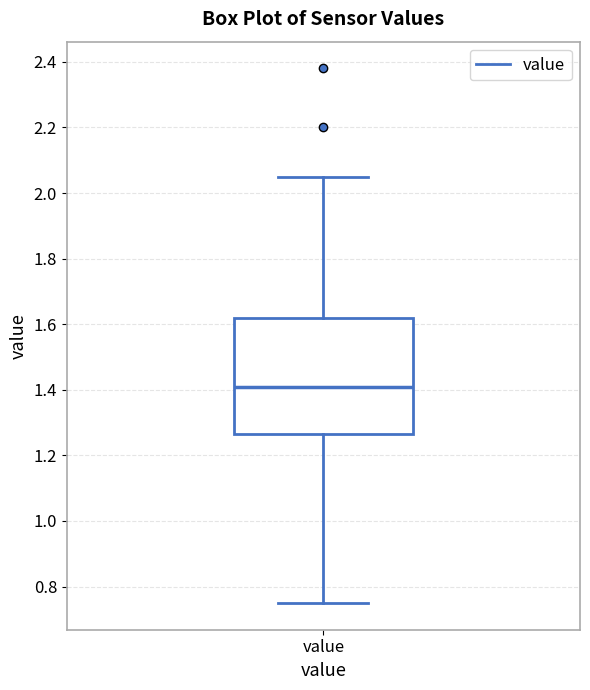

Where does the median line of the box for value sit on the y-axis? The values are not printed on the chart, so give them approximately, as read against the axis.

1.42